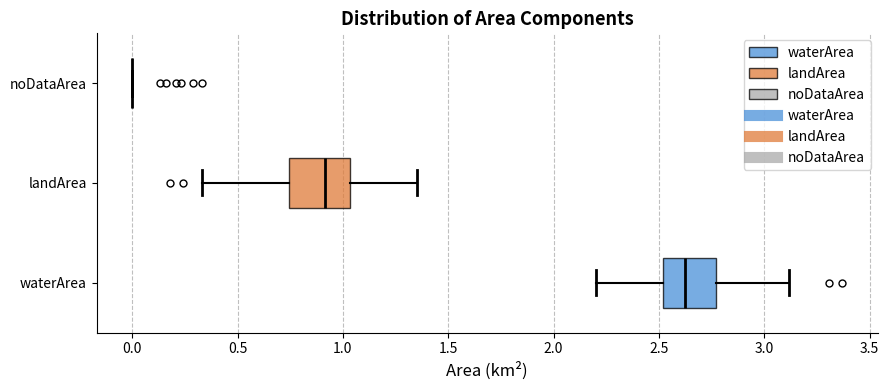

Reading bottom to top, read every box against the x-axis: the position of its median line, the range the box covers, and the ends of its whiskers. The values are not printed on the chart, so give them approximately, as read against the axis.

waterArea: median 2.65, box 2.50 to 2.75, whiskers 2.20 to 3.10
landArea: median 0.90, box 0.75 to 1.05, whiskers 0.35 to 1.35
noDataArea: box collapsed to a line at 0.00, whiskers 0.00 to 0.00